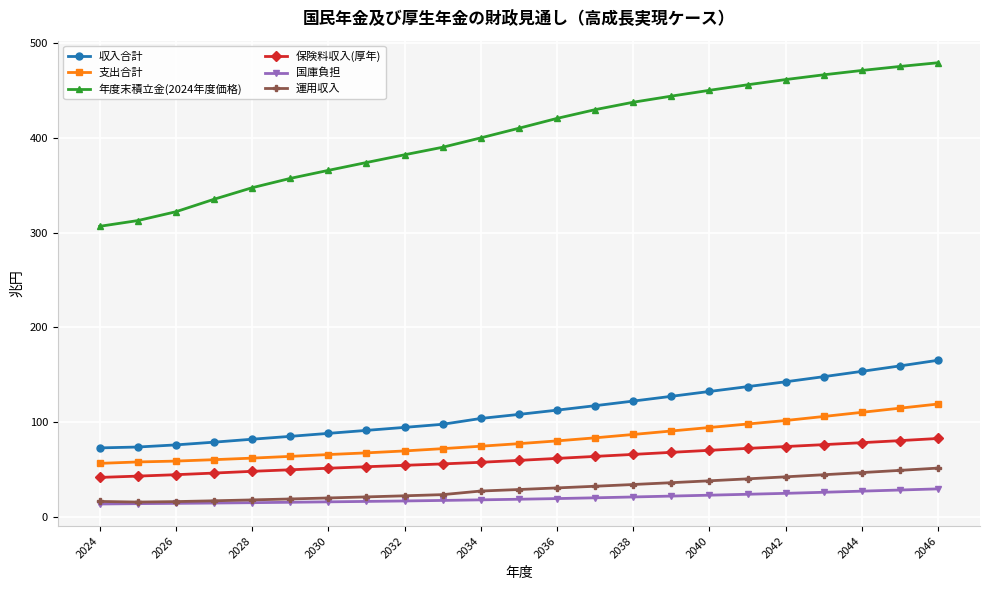

What is the sum of all 支出合計 values?

1870.9